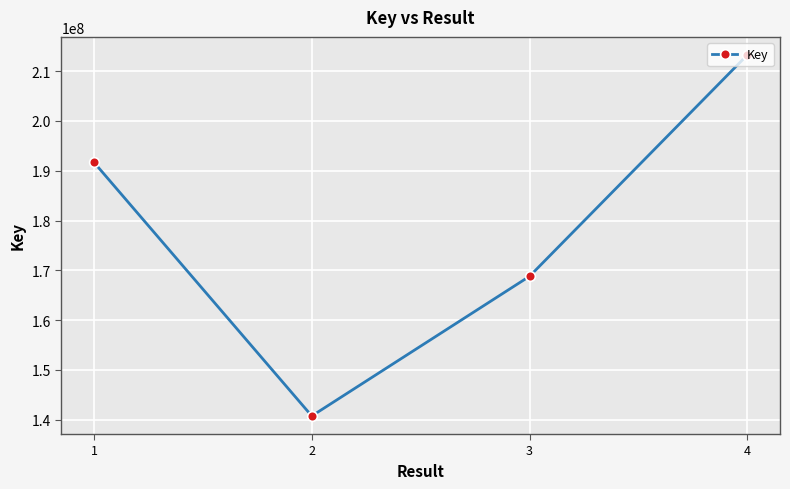

Which label corresponds to the largest value in the chart?

4